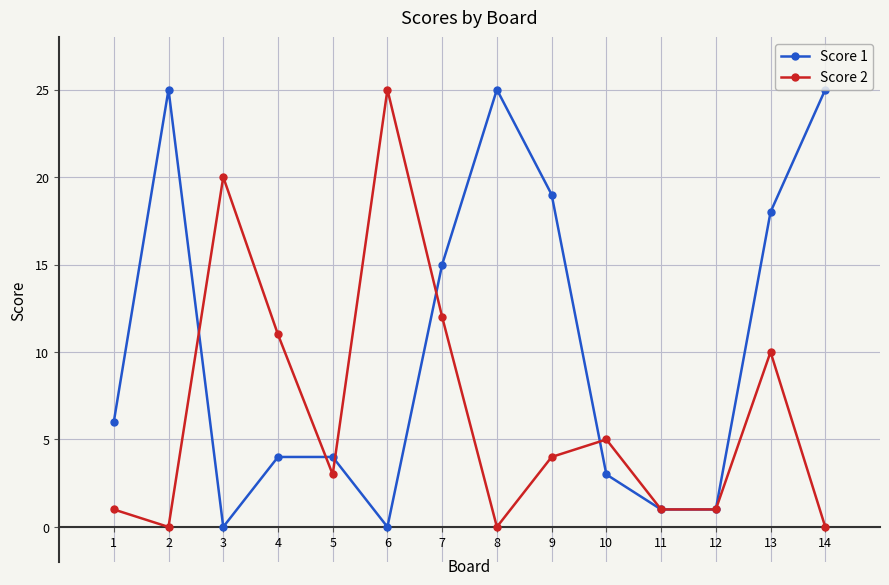

True or false: Score 2 has a value of 11 at 4.

True